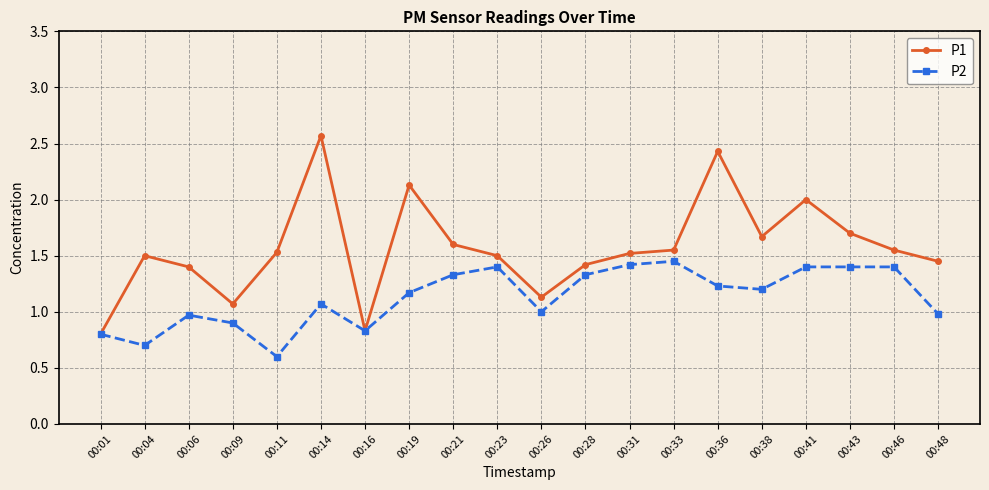

Which category has the highest value across all series?

00:14